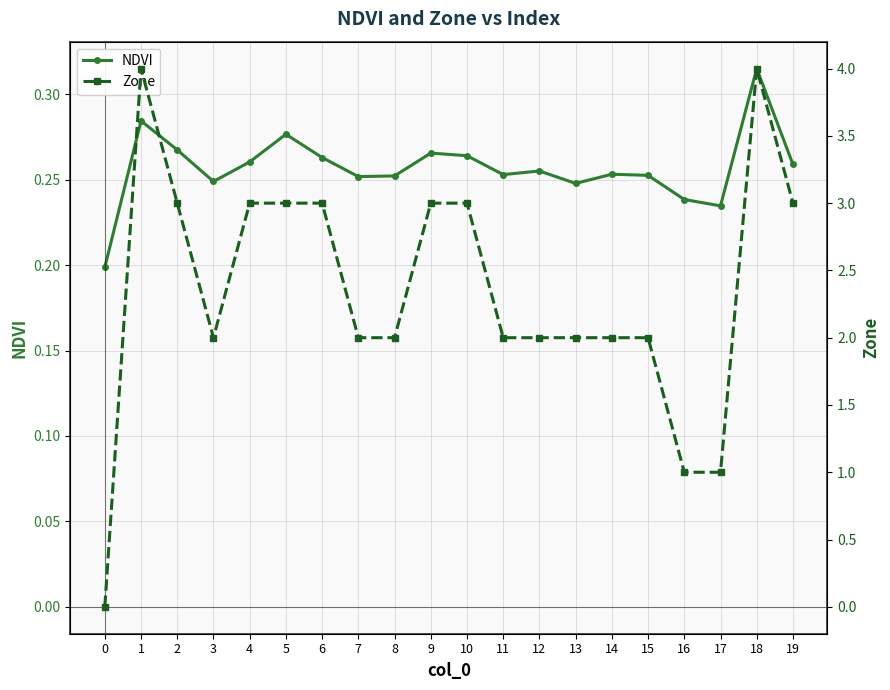

Between 12 and 5, which is larger?

5